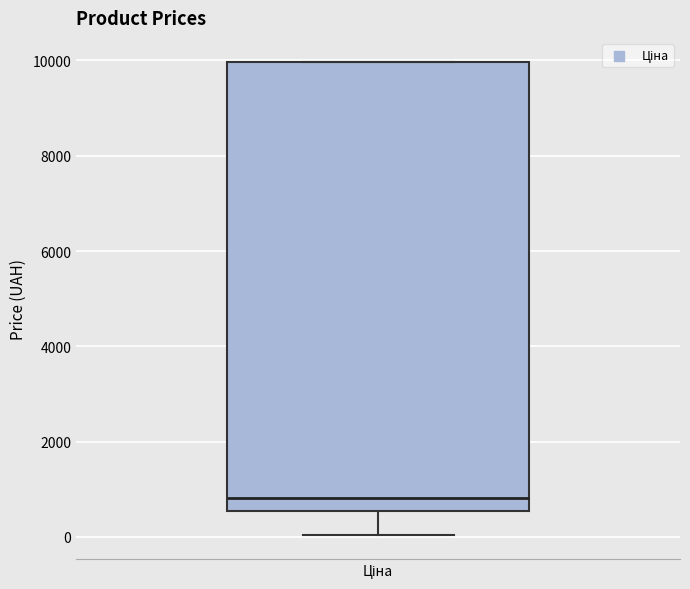

Read this box plot against the y-axis: the position of the median line, the range covered by the box, and the ends of both whiskers. The values are not printed on the chart, so give them approximately, as read against the axis.

median 800, box 600 to 10000, whiskers 0 to 10000